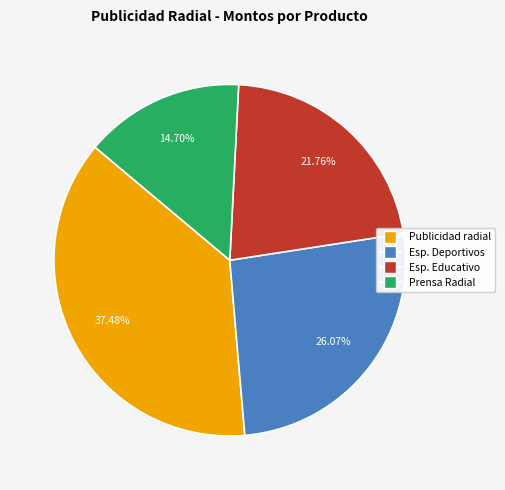

Does any single category account for the majority?

No